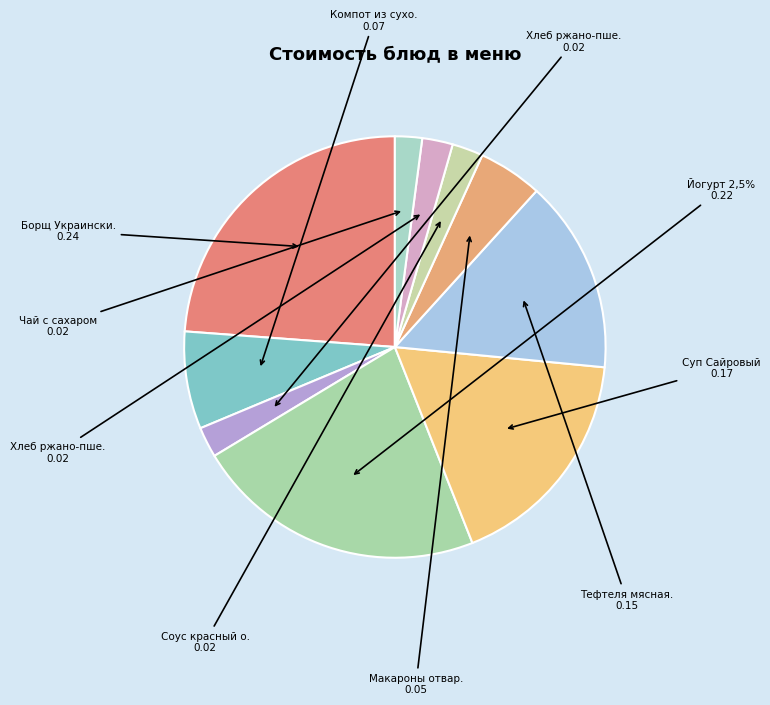

What is the ratio of the value at Макароны отварные to the value at Йогурт 2,5%?

0.2